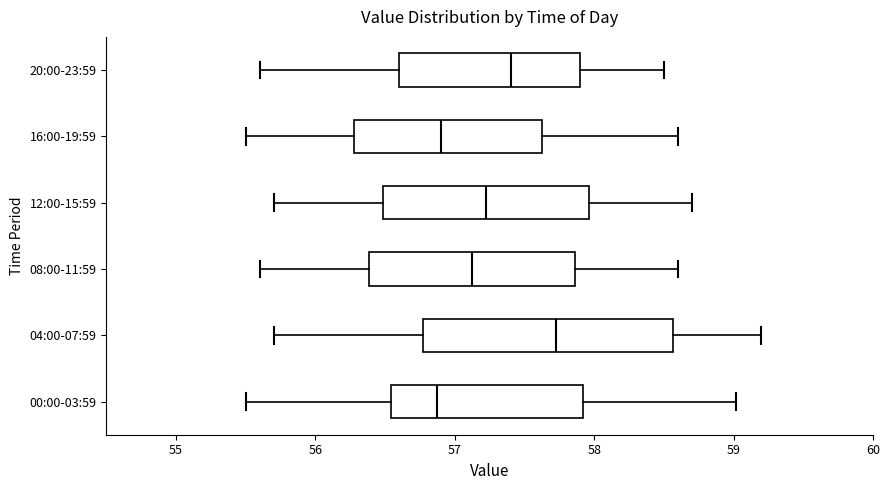

Comparing the boxes themselves (not the whiskers), which one is the widest?

04:00-07:59